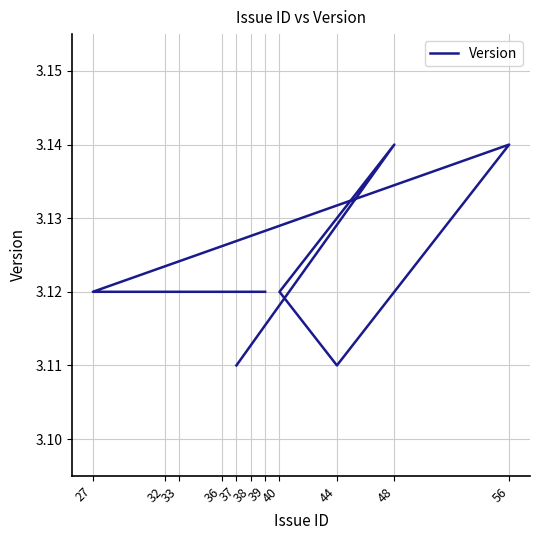

What is the maximum value shown in the chart?

3.1